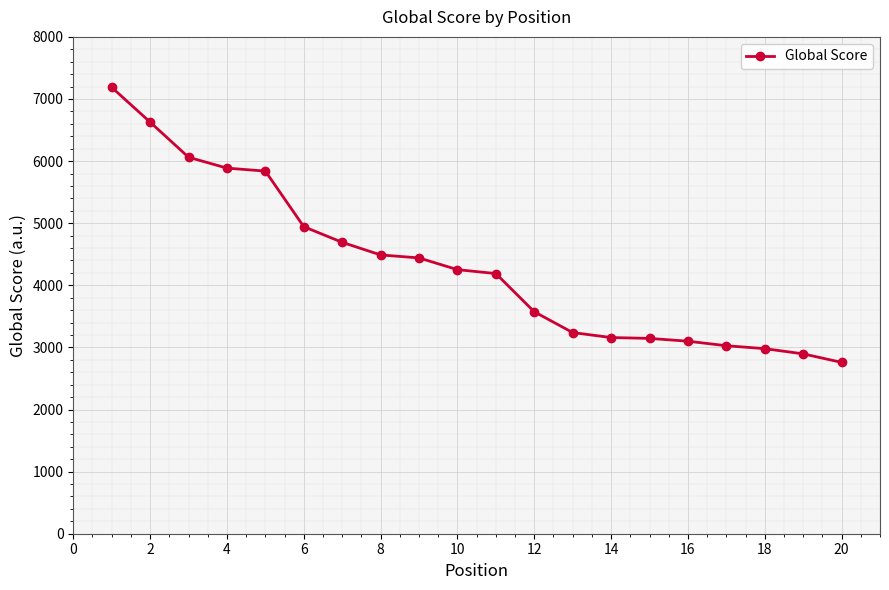

Is this an area chart (filled region under the line)?

No